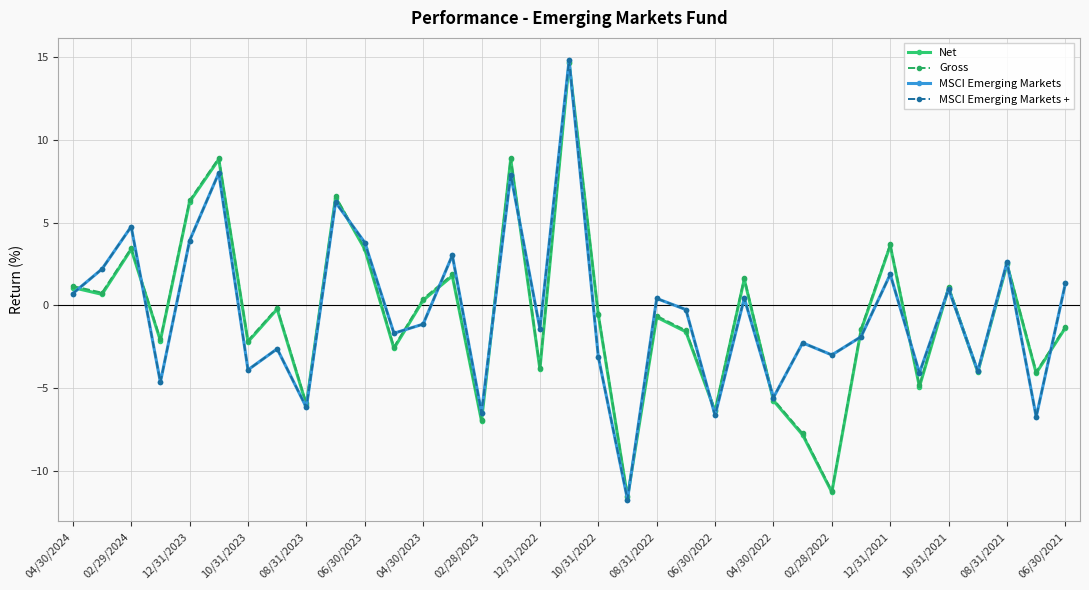

True or false: MSCI Emerging Markets has more than 2 points higher than both neighbors.

True